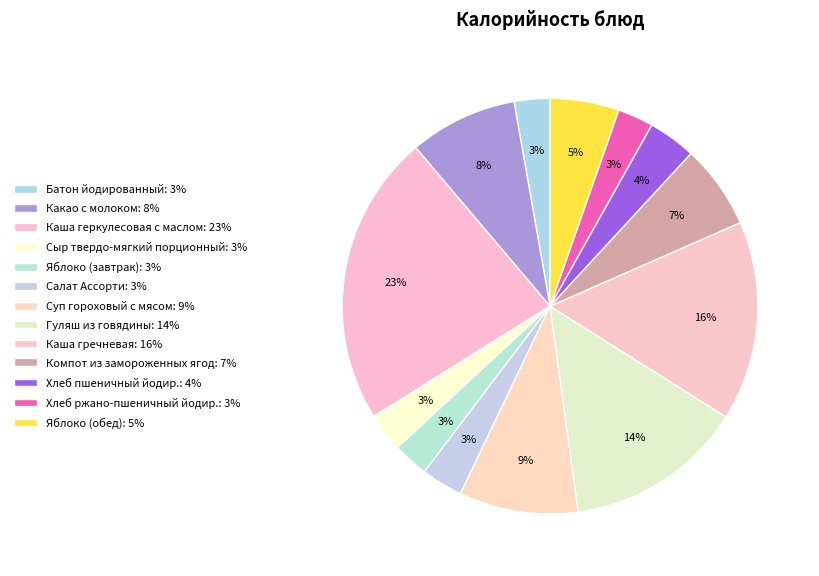

What is the largest slice in the pie chart?

Каша геркулесовая с маслом